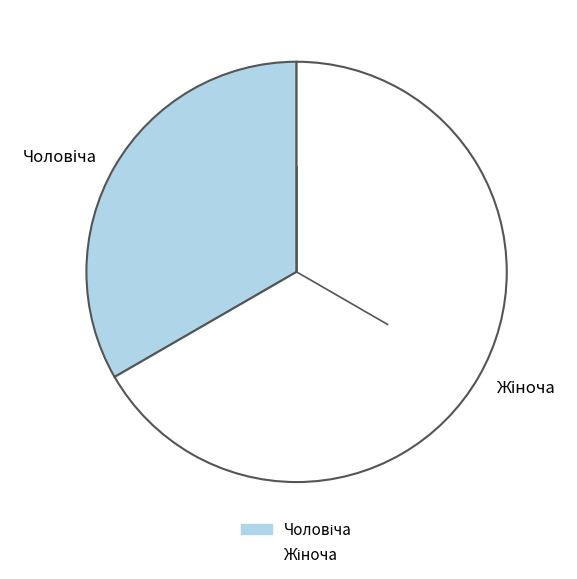

How many segments does this pie chart have?

2